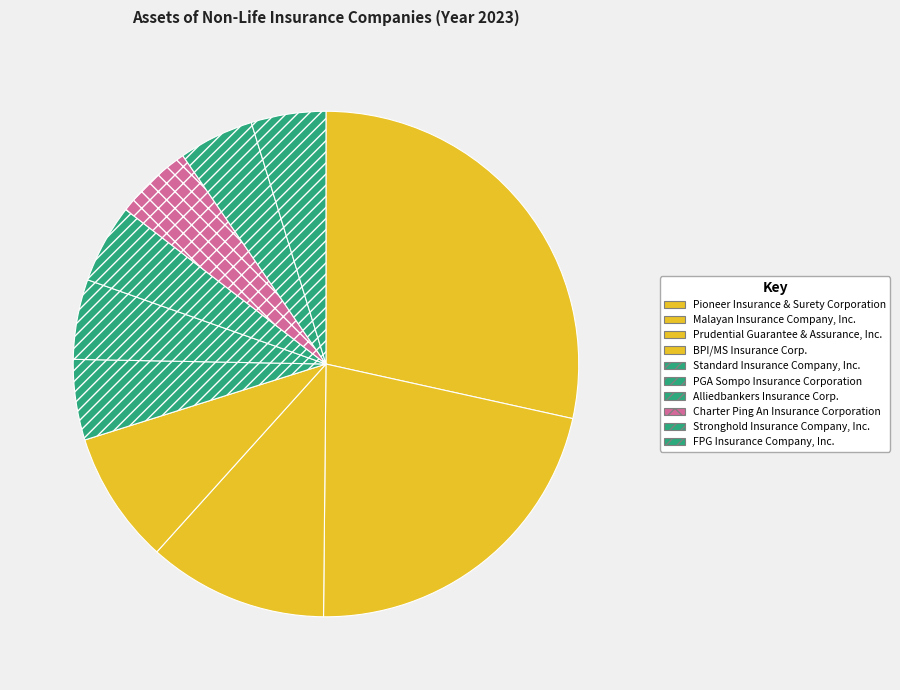

Count the number of slices in the pie.

10